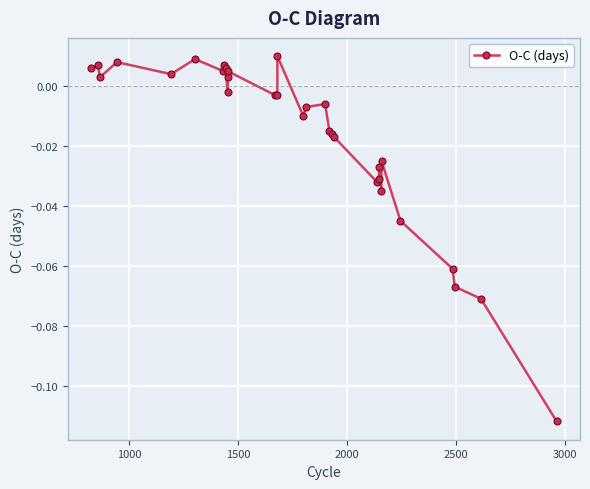

What is the sum of all values?

-0.5